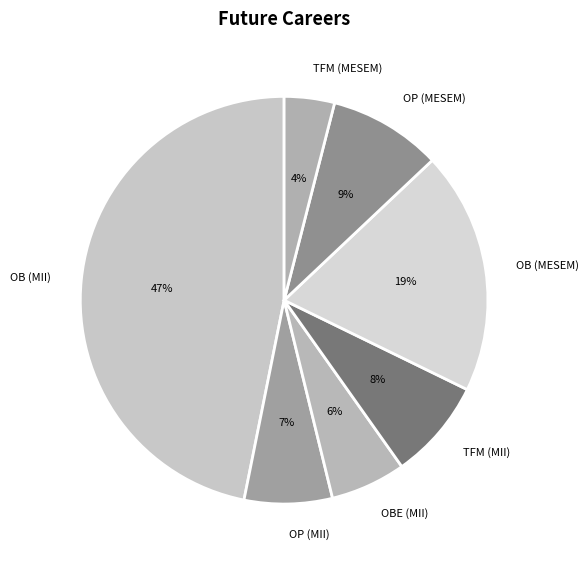

How many segments does this pie chart have?

7